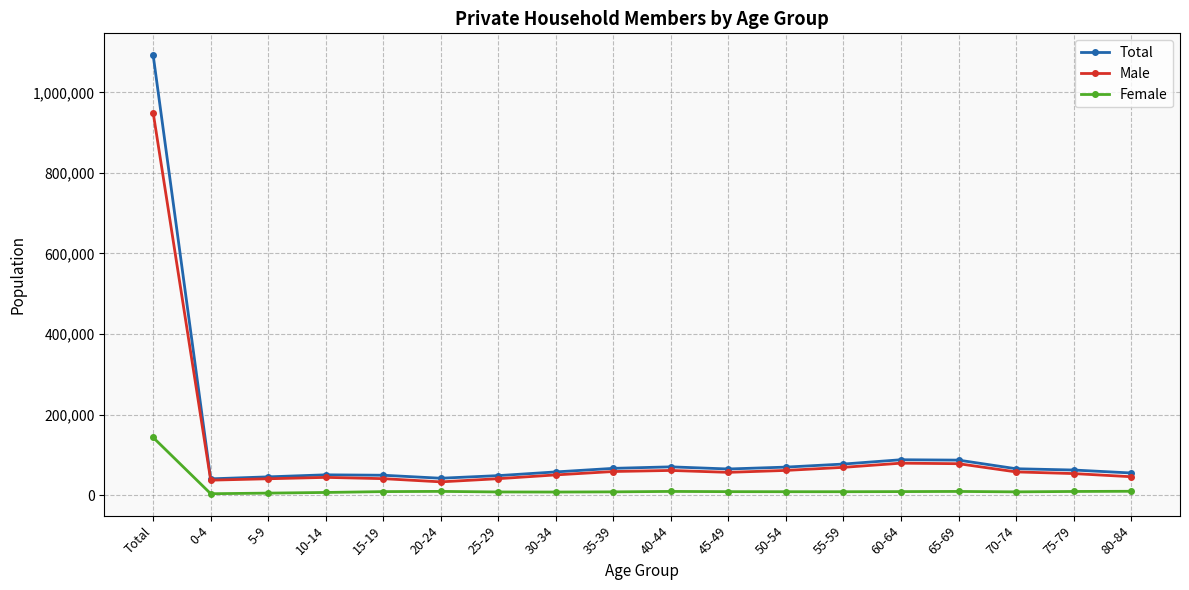

List the series in order of their peak value, highest first.

Total, Male, Female